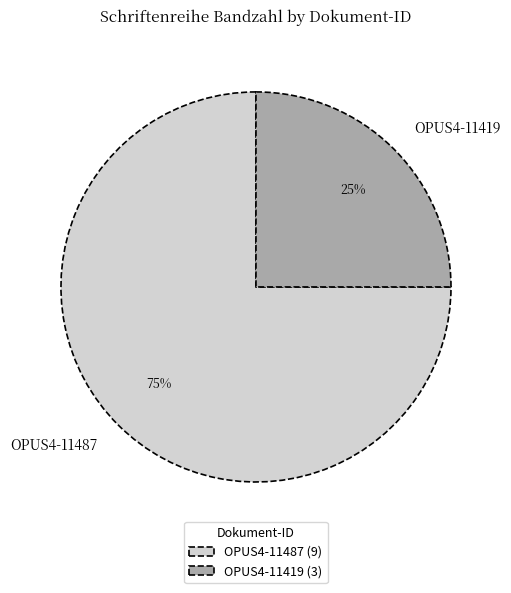

What is the majority slice?

OPUS4-11487